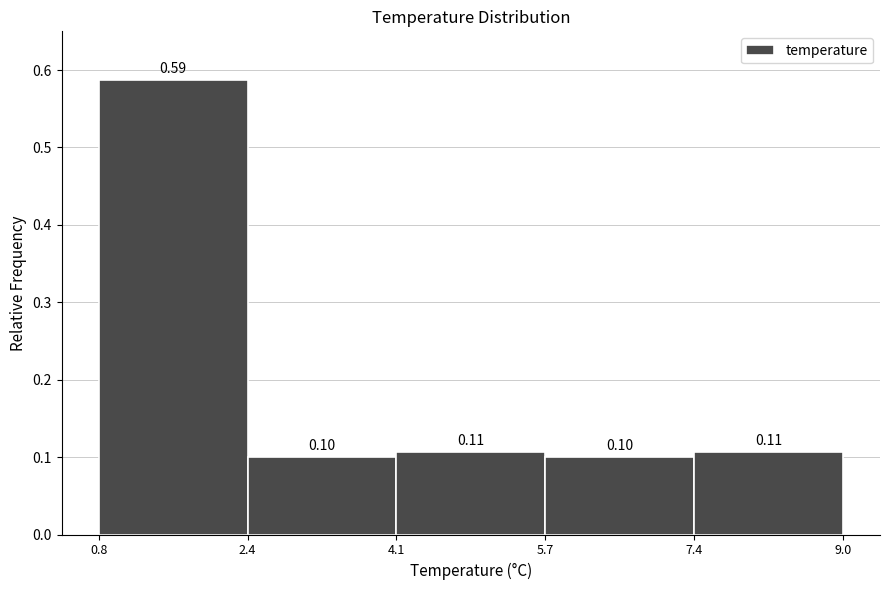

Which range on the x-axis has the tallest bar?

0.8 to 2.4